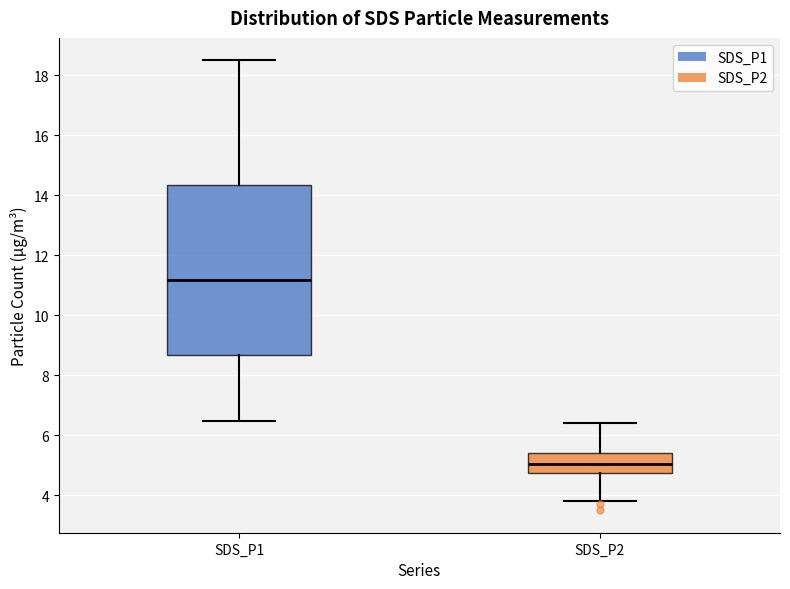

Which box's median line is the highest?

SDS_P1